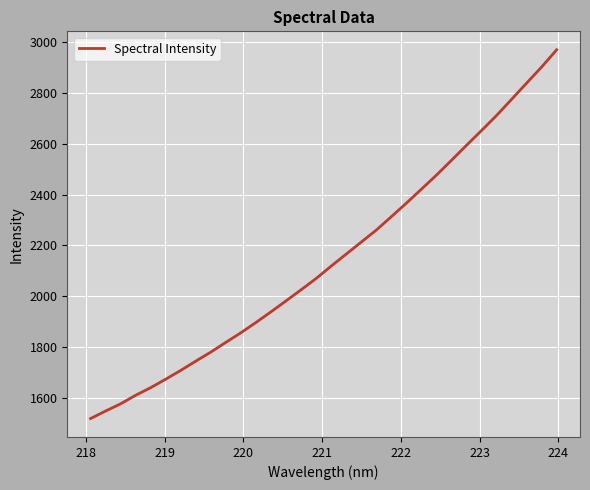

What is the minimum value shown in the chart?

1520.3